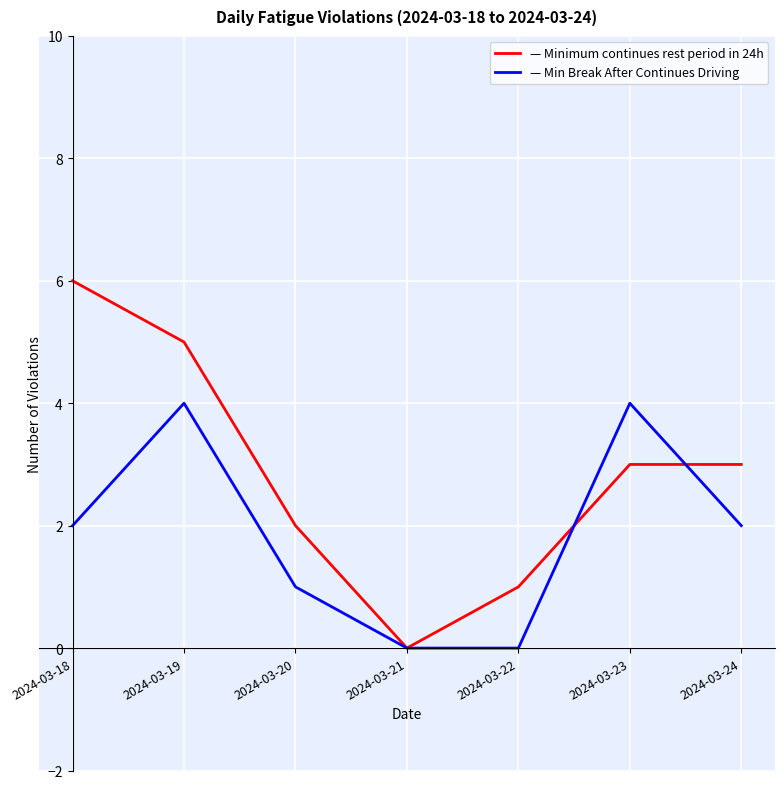

Which label corresponds to the largest value in the chart?

2024-03-18